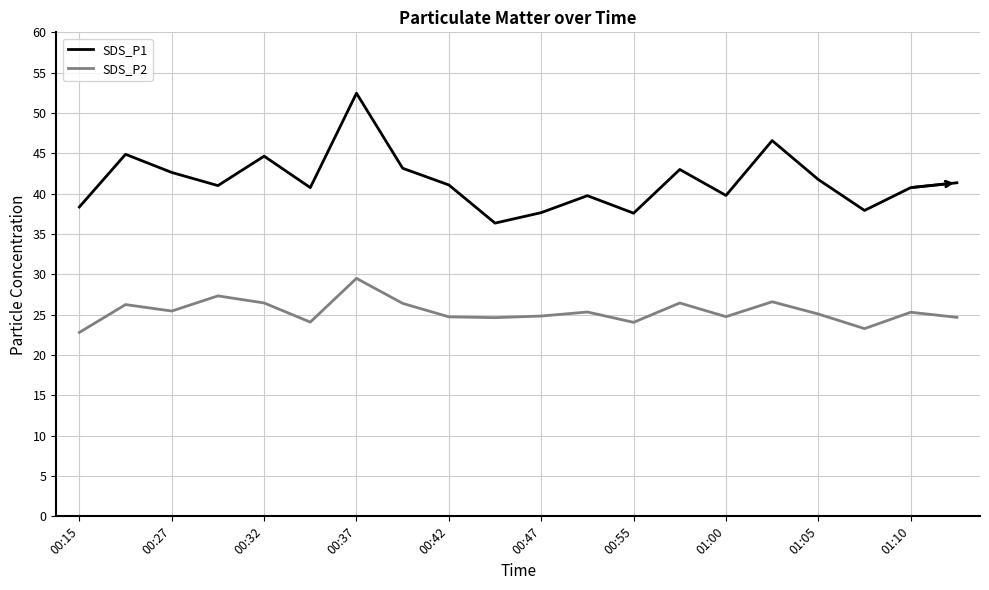

True or false: SDS_P1 and SDS_P2 cross at least once.

False